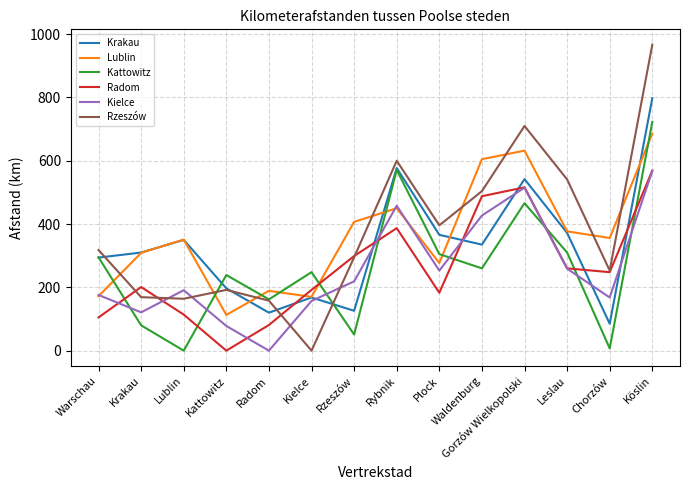

How many times do Krakau and Radom cross each other?

6